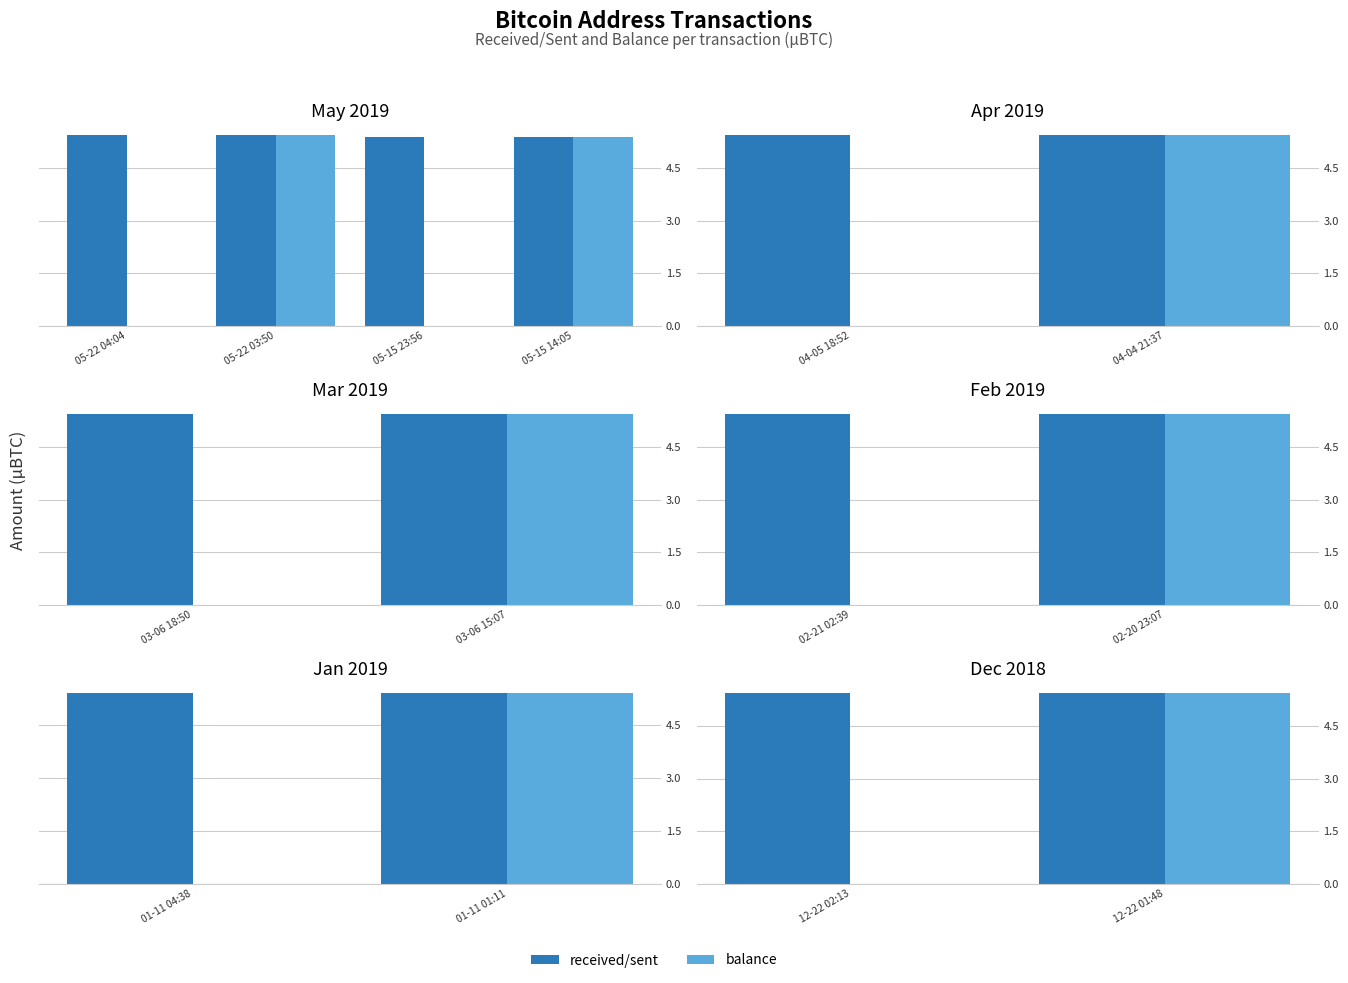

The received/sent series shows 8.7 at 12-22 01:48. True or false?

False